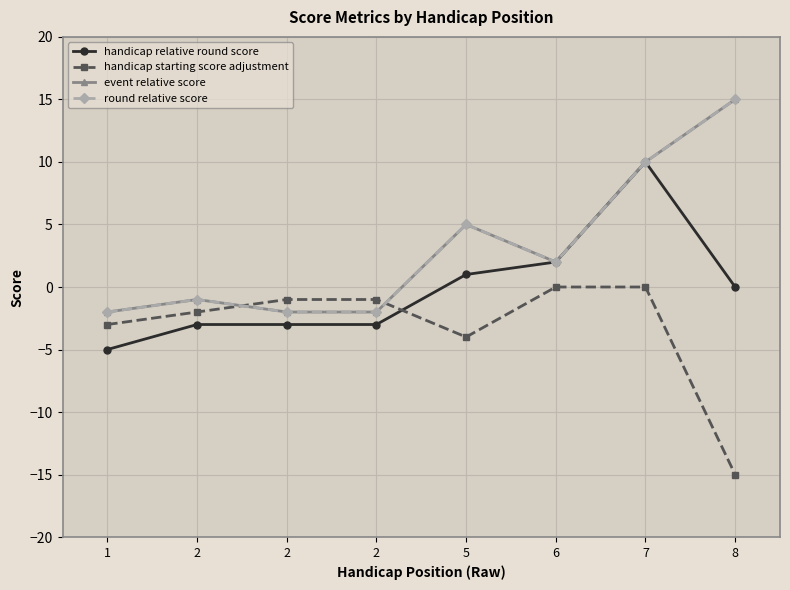

Is this an area chart (filled region under the line)?

No